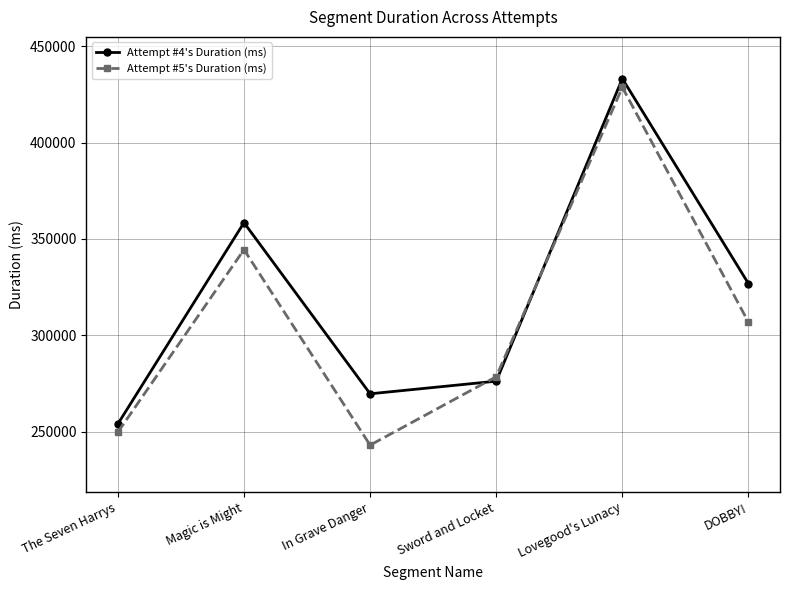

Rank the series by their maximum value, from highest to lowest.

Attempt #4's Duration (ms), Attempt #5's Duration (ms)